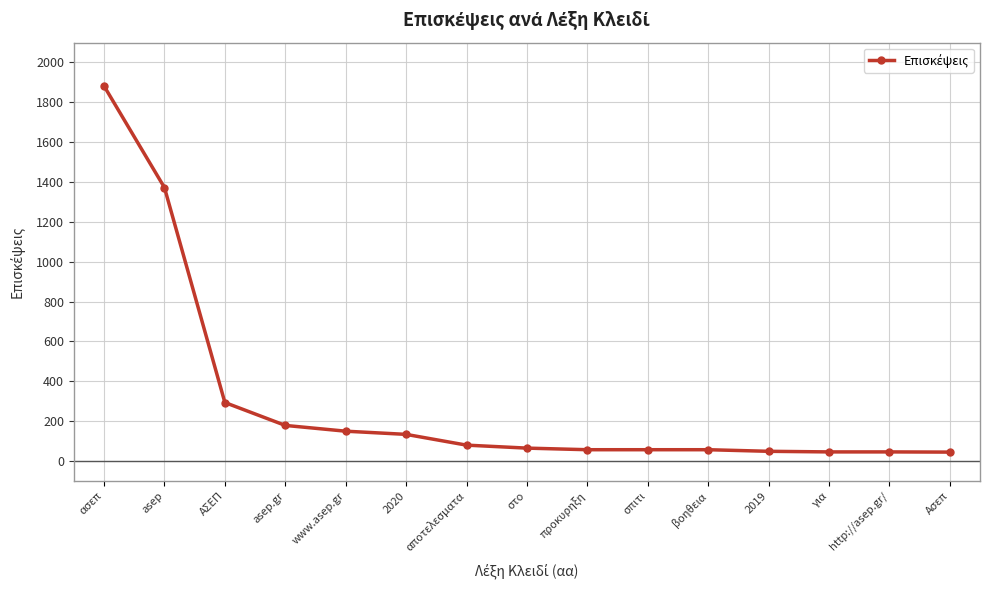

Is it true that the value at ασεπ is 1882?

True